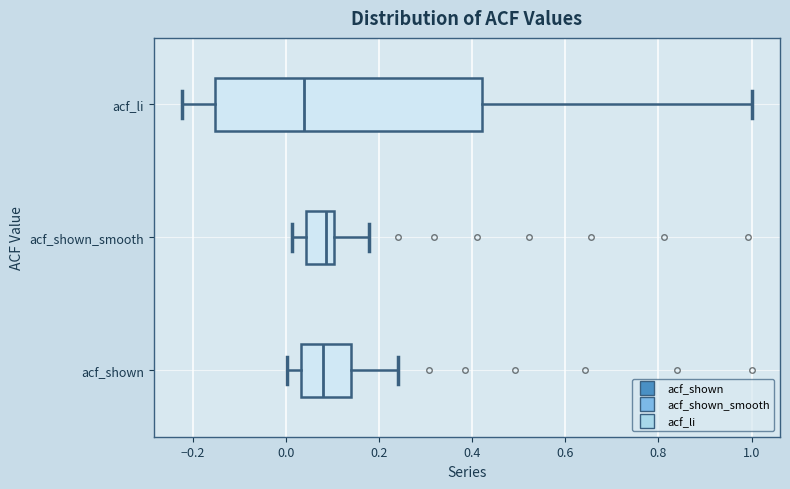

Reading bottom to top, read every box against the x-axis: the position of its median line, the range the box covers, and the ends of its whiskers. The values are not printed on the chart, so give them approximately, as read against the axis.

acf_shown: median 0.08, box 0.04 to 0.14, whiskers 0.00 to 0.24
acf_shown_smooth: median 0.08, box 0.04 to 0.10, whiskers 0.02 to 0.18
acf_li: median 0.04, box -0.16 to 0.42, whiskers -0.22 to 1.00